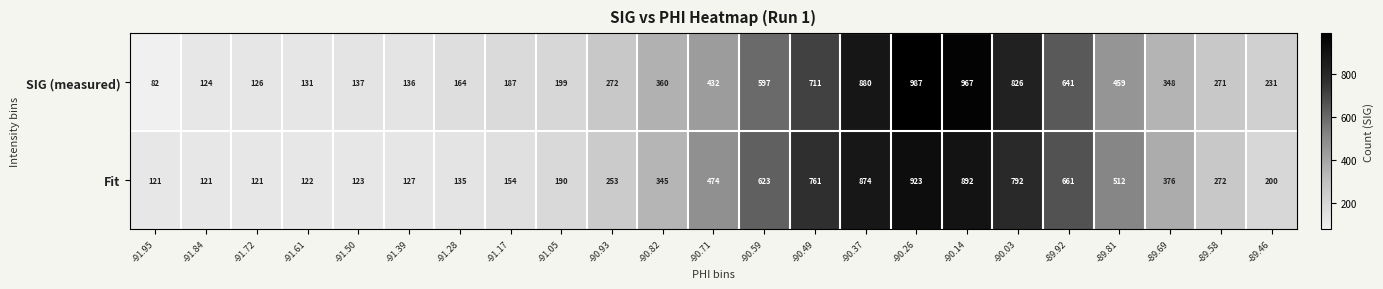

Which series has the largest total across all categories?

SIG (measured)